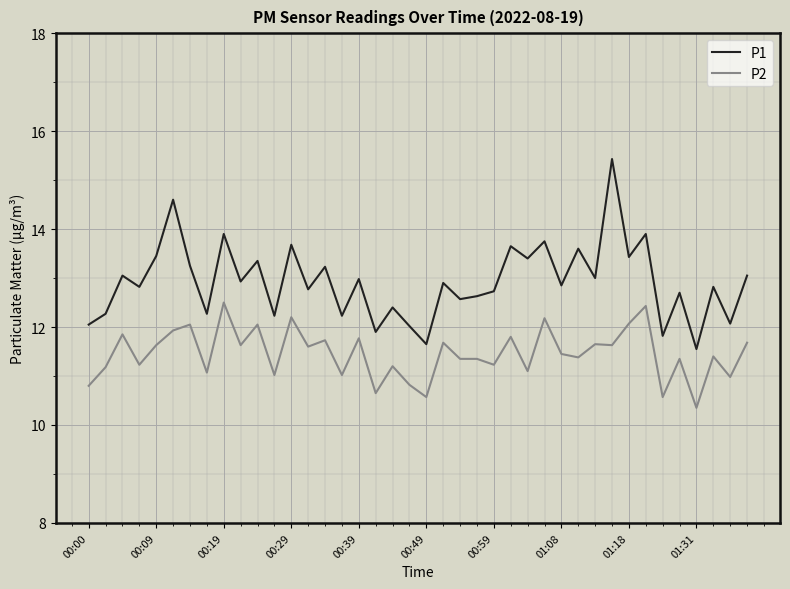

True or false: P2 and P1 cross at least once.

False